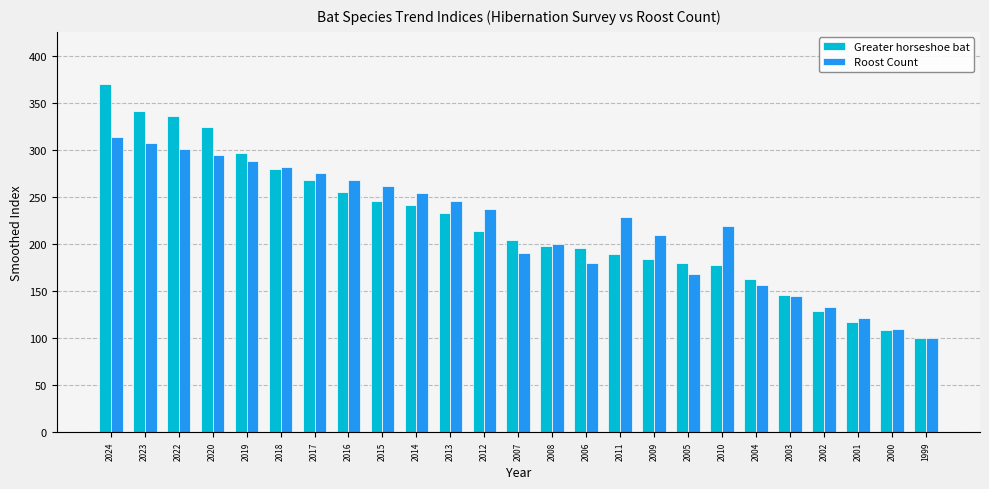

What is the sum of all Roost Count values?

5489.1